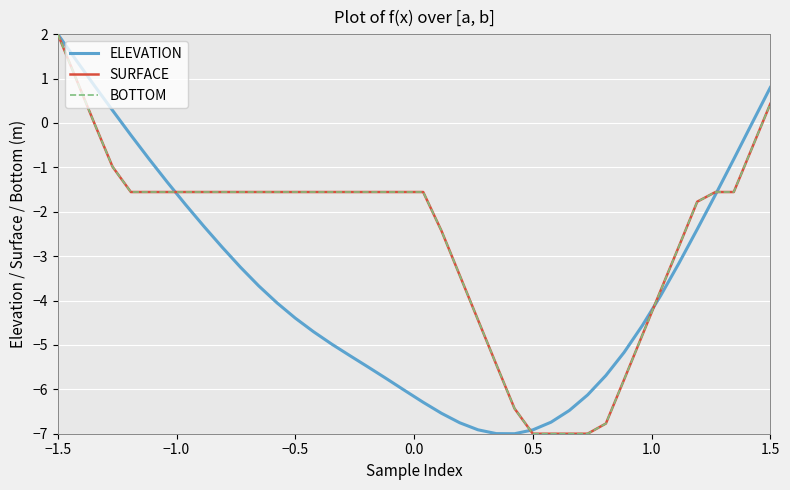

At which label does ELEVATION first exceed -4?

−1.5